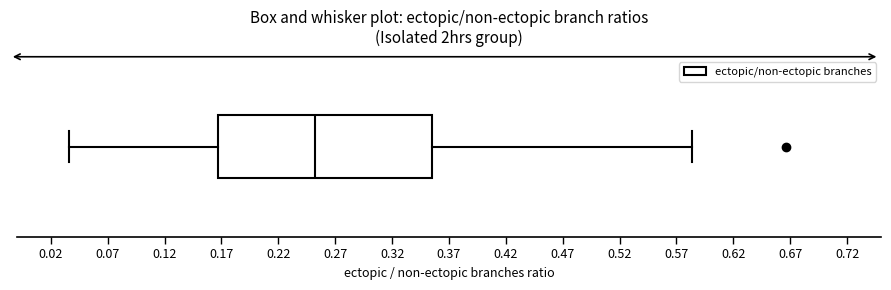

Where does the right whisker of the box end on the x-axis? The values are not printed on the chart, so give them approximately, as read against the axis.

0.585